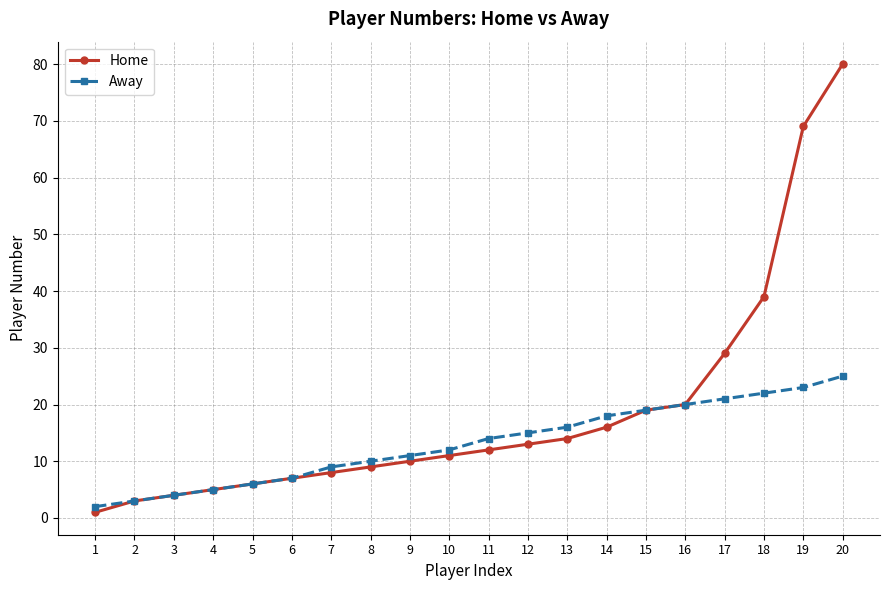

Which series has the widest spread of values?

Home